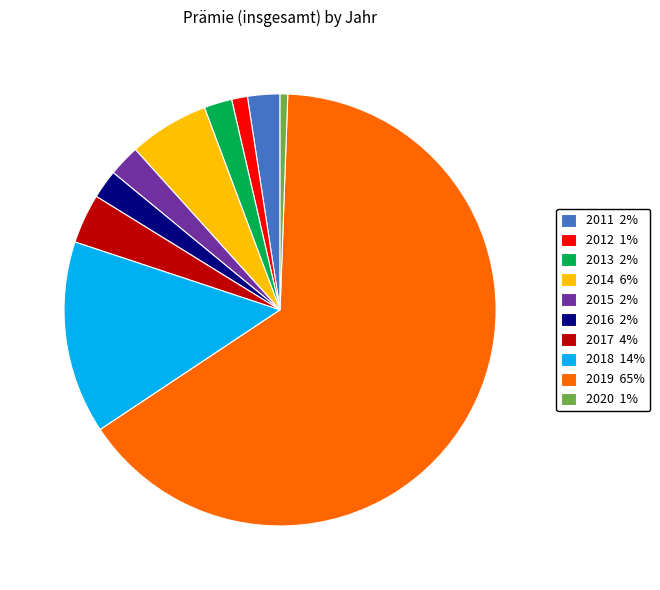

Is it true that 2012 is 13% of the pie?

False